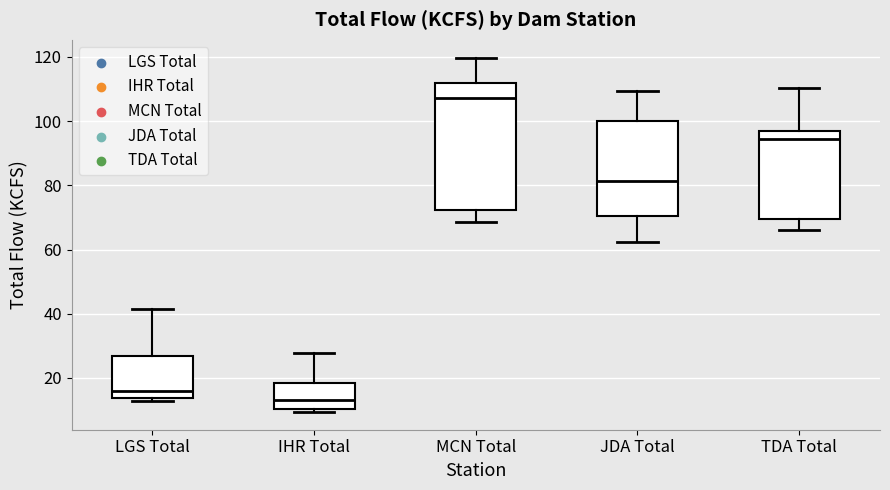

Reading left to right, transcribe this box plot: for each box, give where its median line is, the range the box spans, and where its two whiskers end, as read against the y-axis. The values are not printed on the chart, so give them approximately, as read against the axis.

LGS Total: median 16, box 14 to 26, whiskers 12 to 42
IHR Total: median 14, box 10 to 18, whiskers 10 (just below the box's lower edge) to 28
MCN Total: median 108, box 72 to 112, whiskers 68 to 120
JDA Total: median 82, box 70 to 100, whiskers 62 to 110
TDA Total: median 94, box 70 to 98, whiskers 66 to 110